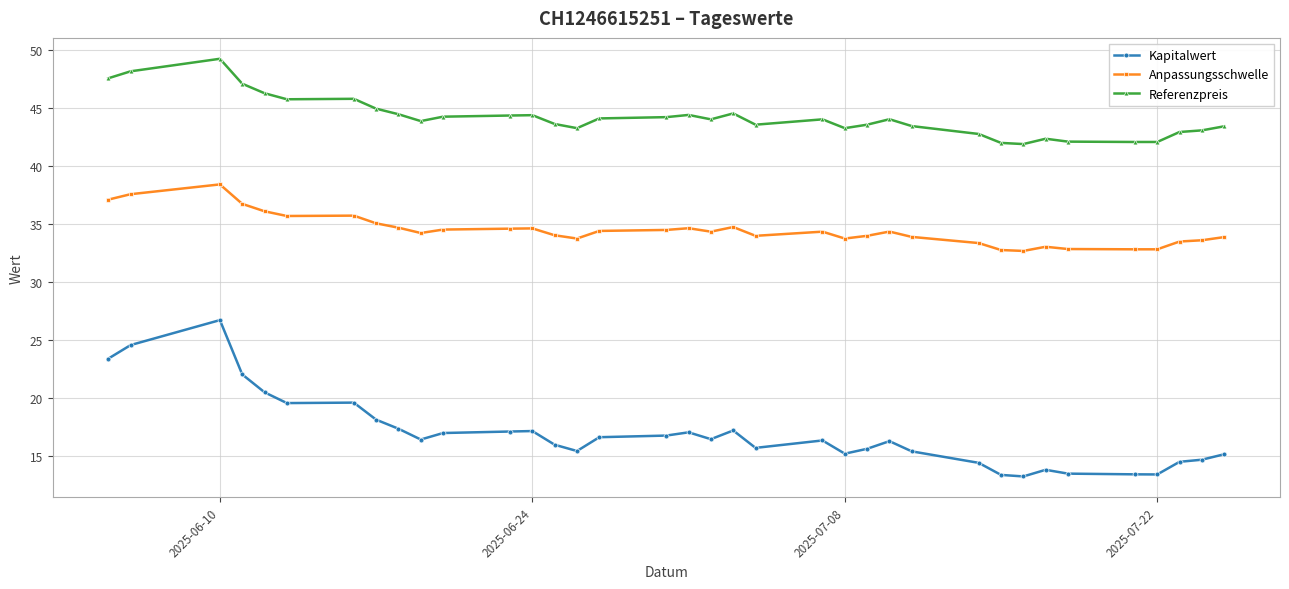

True or false: Referenzpreis has more than 0 points higher than both neighbors.

True